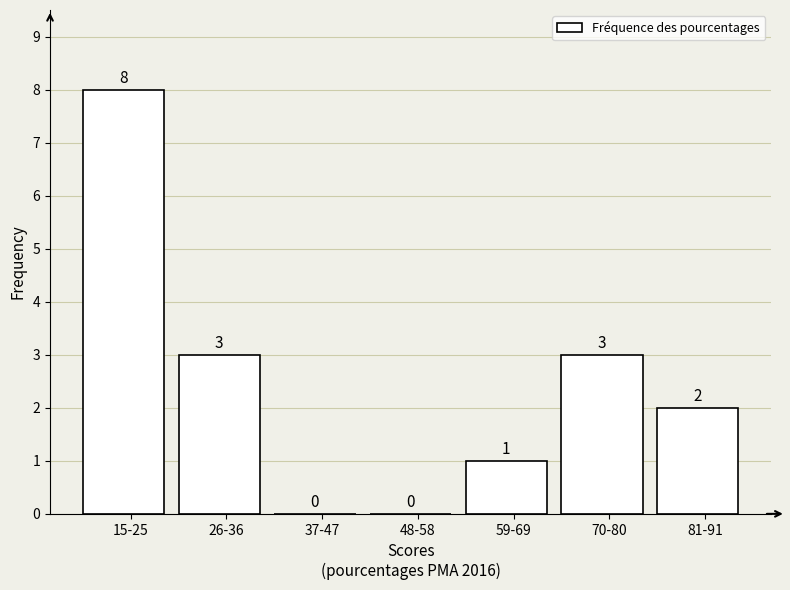

Reading right to left, list all the values displayed in this chart.

81-91=2	70-80=3	59-69=1	48-58=0	37-47=0	26-36=3	15-25=8